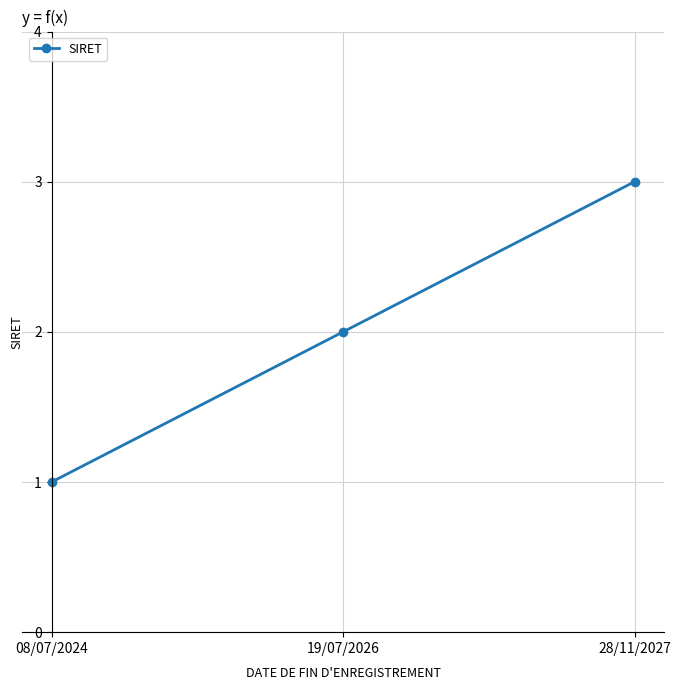

Reading right to left, extract all data points from this chart.

28/11/2027=3	19/07/2026=2	08/07/2024=1